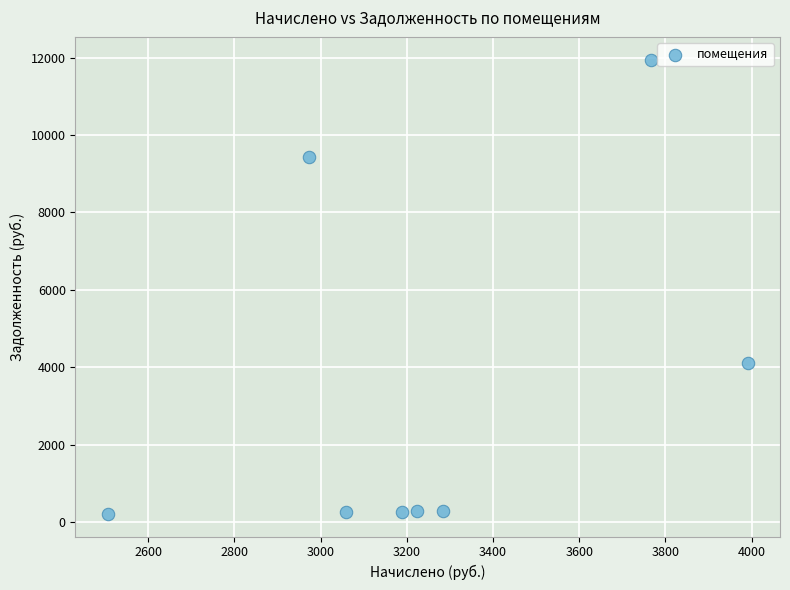

What is the range of X values (max minus min)?

1486.1